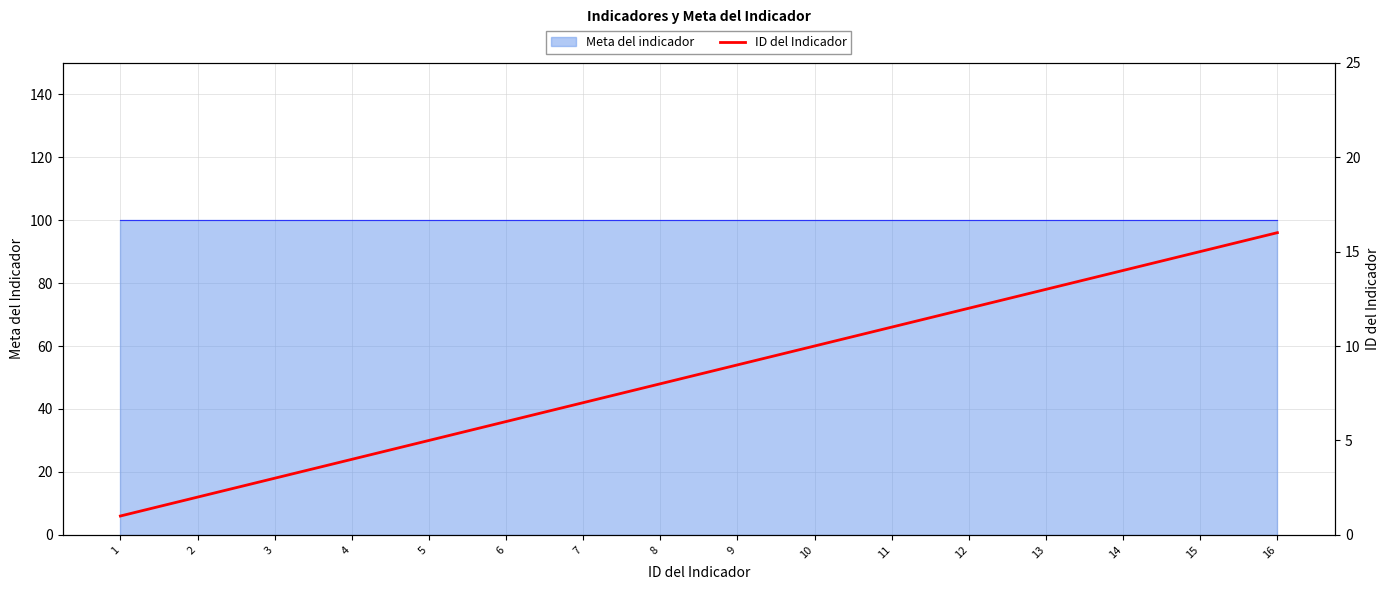

At which label does the data first exceed 9?

10